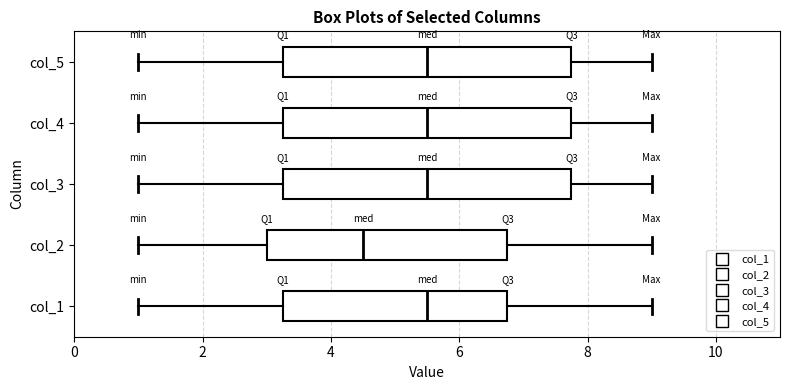

Which box has the furthest to the left median line?

col_2